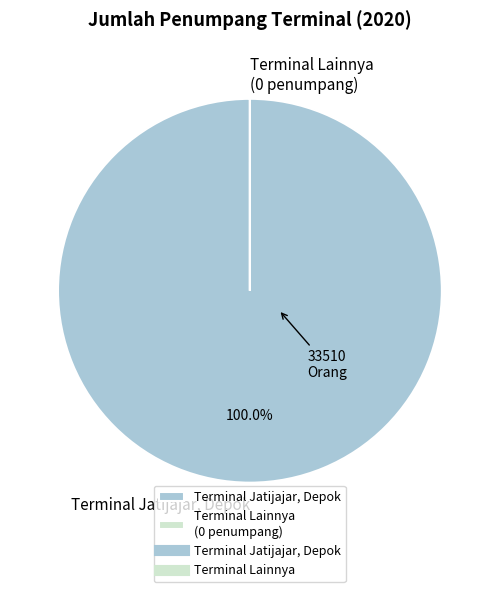

What is the majority slice?

Terminal Jatijajar, Depok